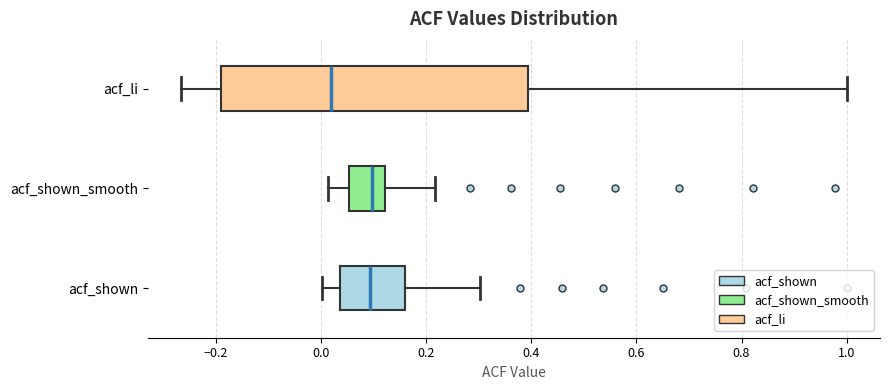

Reading bottom to top, transcribe this box plot: for each box, give where its median line is, the range the box spans, and where its two whiskers end, as read against the x-axis. The values are not printed on the chart, so give them approximately, as read against the axis.

acf_shown: median 0.10, box 0.04 to 0.16, whiskers 0.00 to 0.30
acf_shown_smooth: median 0.10, box 0.06 to 0.12, whiskers 0.02 to 0.22
acf_li: median 0.02, box -0.18 to 0.40, whiskers -0.26 to 1.00